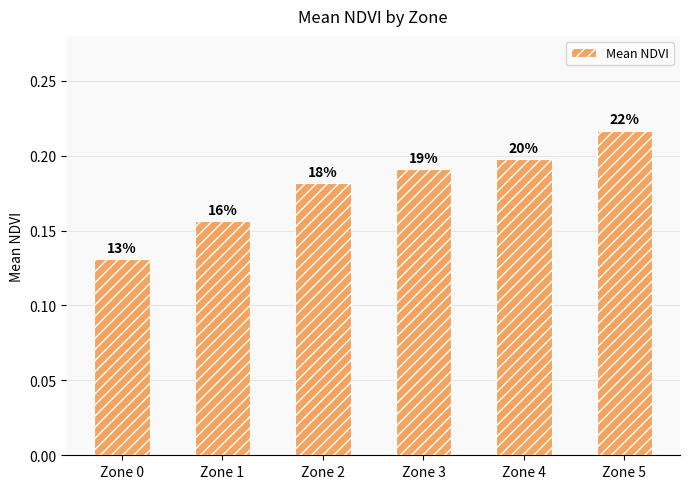

Reading right to left, list all the values displayed in this chart.

Zone 5=0.2	Zone 4=0.2	Zone 3=0.2	Zone 2=0.2	Zone 1=0.2	Zone 0=0.1